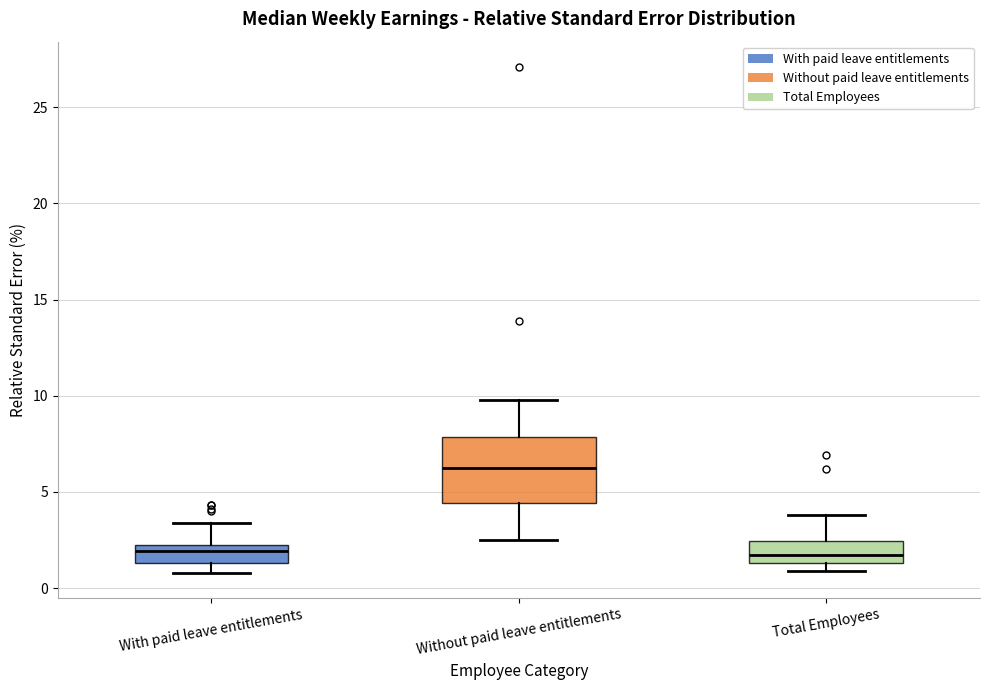

Comparing the boxes themselves (not the whiskers), which one is the tallest?

Without paid leave entitlements